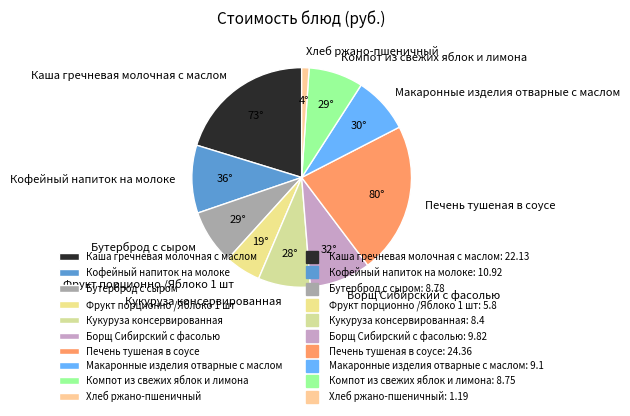

Is it true that Каша гречневая молочная с маслом is 20% of the pie?

True